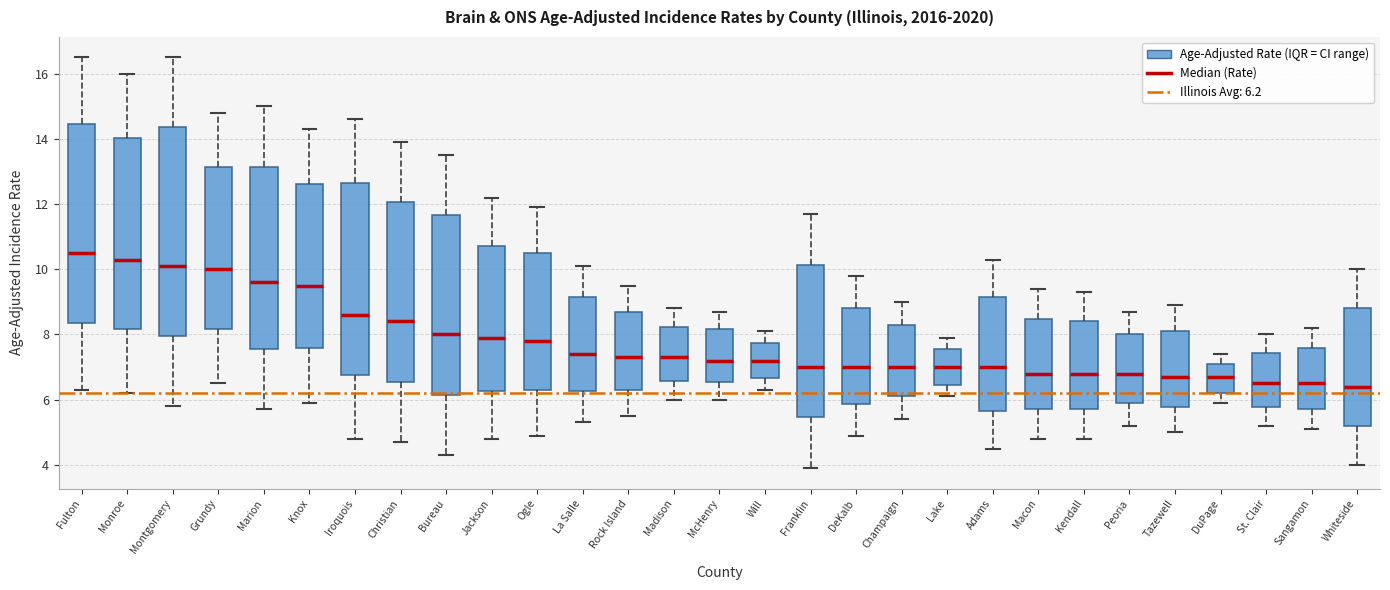

Which box is the tallest, from its lower edge to its upper edge?

Montgomery